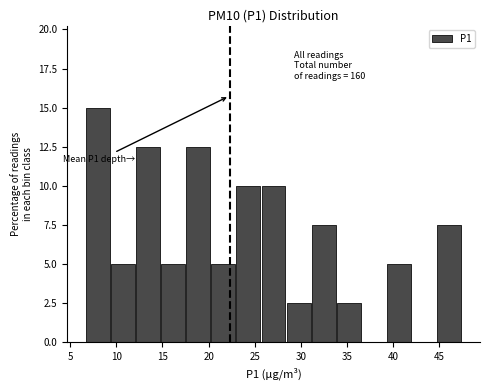

Which range on the x-axis has the tallest bar?

6.5 to 9.5